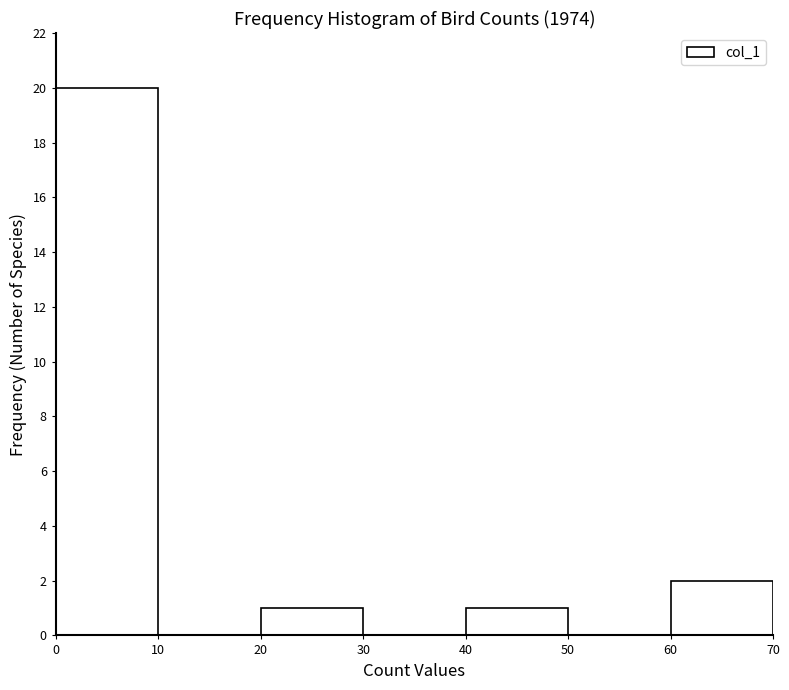

How tall is the bar that spans 0 to 10 on the x-axis? The values are not printed on the chart, so give them approximately, as read against the axis.

20